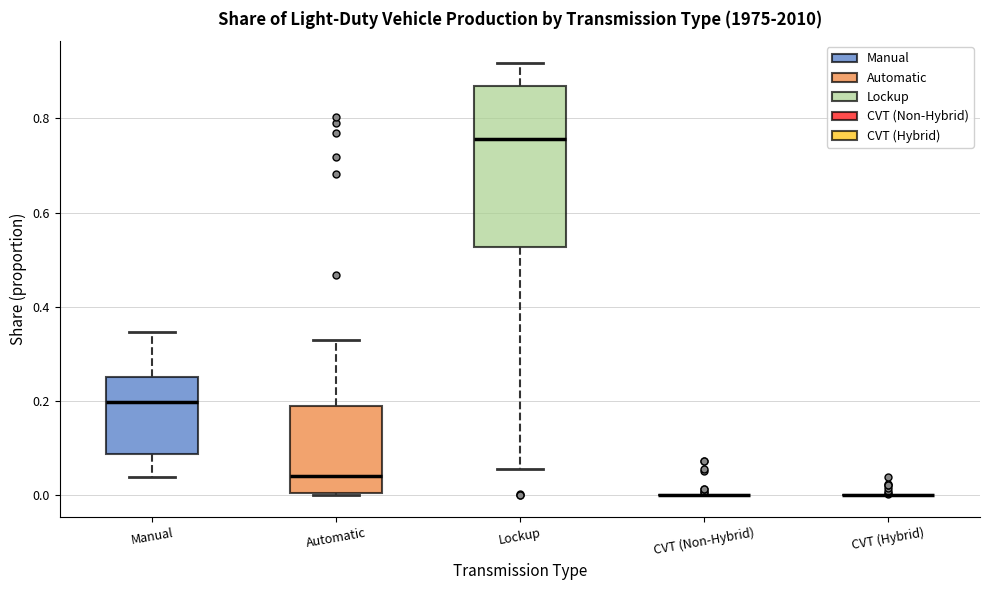

Which box is the tallest, from its lower edge to its upper edge?

Lockup